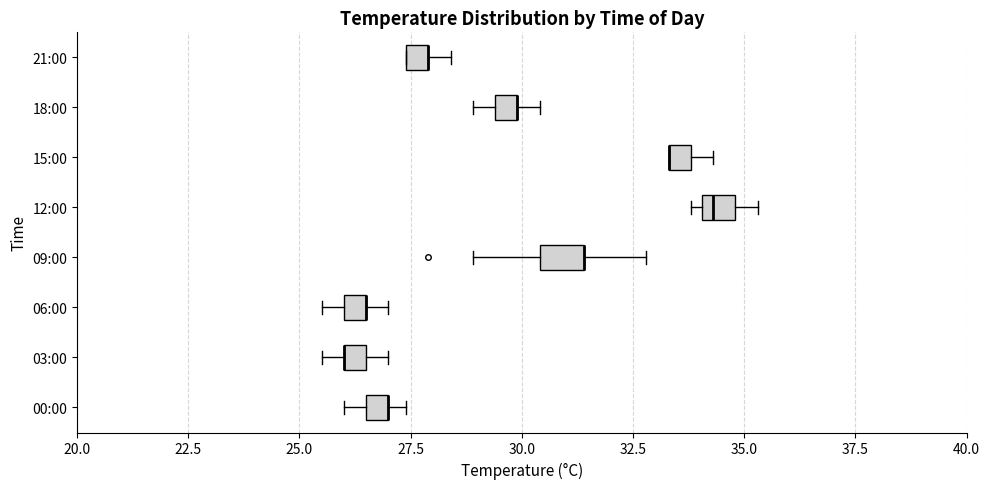

Where is the left edge of the box for 15:00 on the x-axis? The values are not printed on the chart, so give them approximately, as read against the axis.

33.5